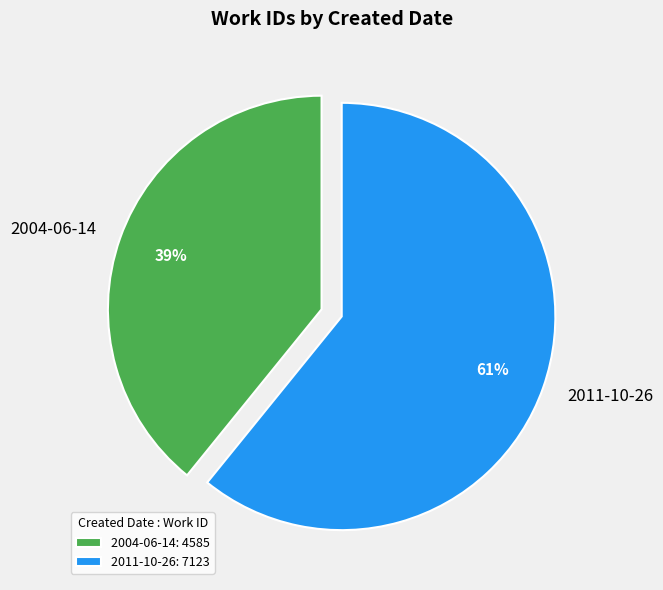

Rank the categories by value from lowest to highest.

2004-06-14, 2011-10-26